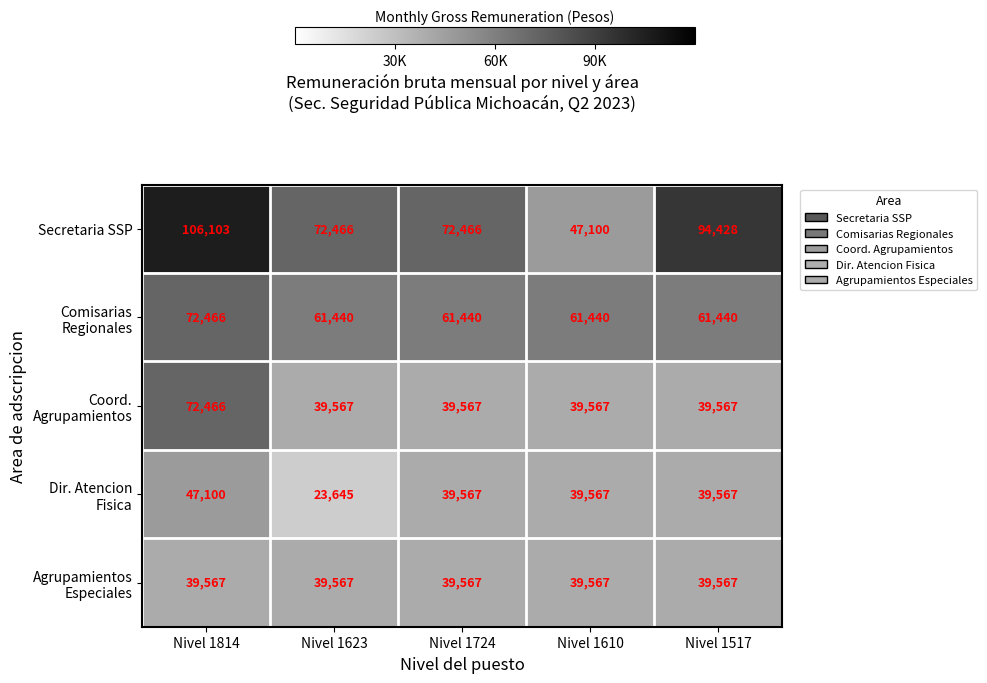

How many data points does each series have?

5